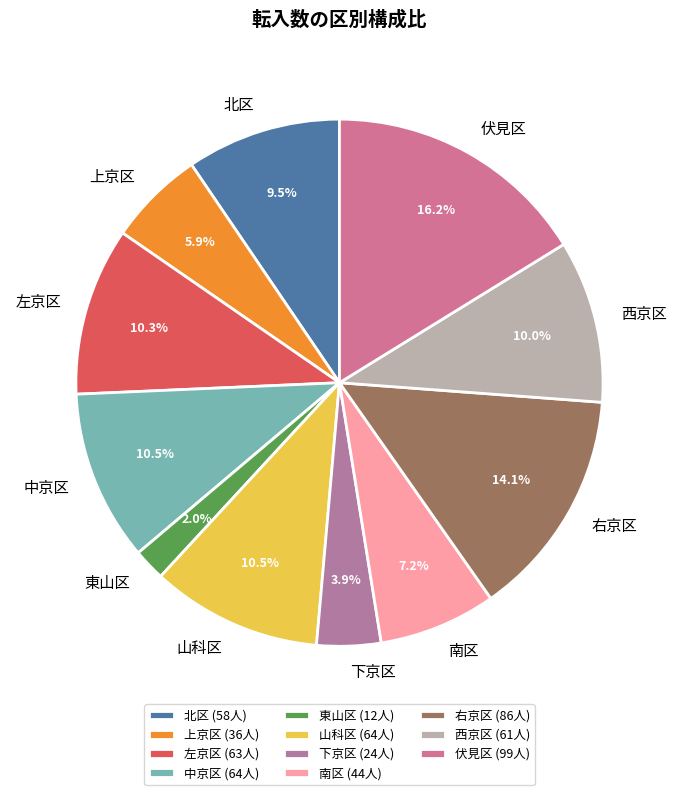

Does 東山区 account for over 50% of the chart?

No